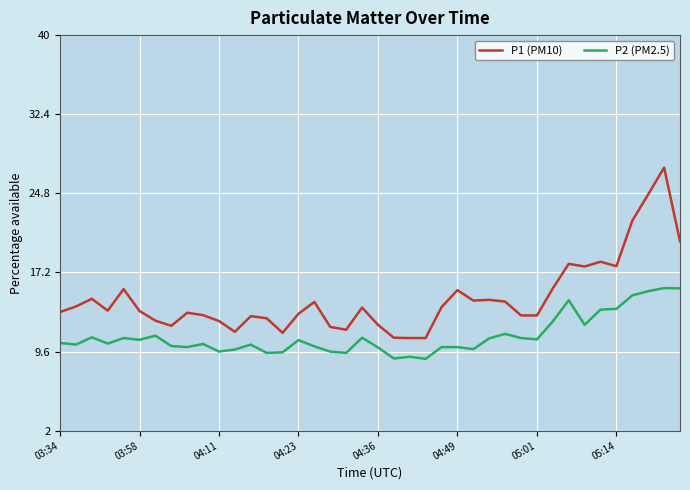

List the series in order of their peak value, lowest first.

P2 (PM2.5), P1 (PM10)